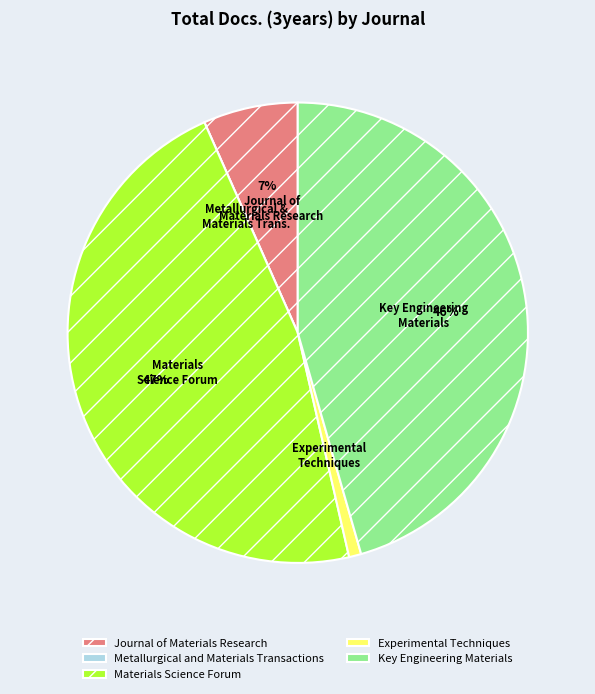

To the nearest percent, what is the difference between the largest and smallest slice percentages?

47%